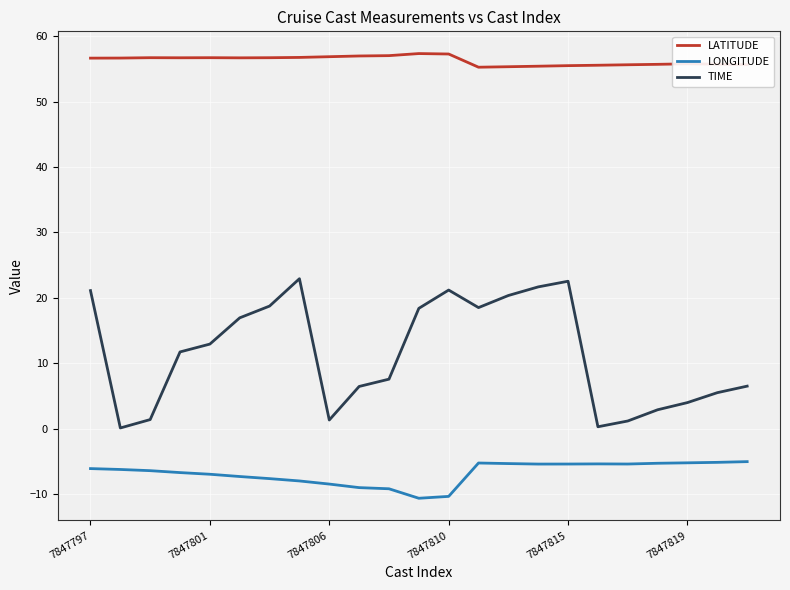

Does the chart have visible grid lines?

Yes